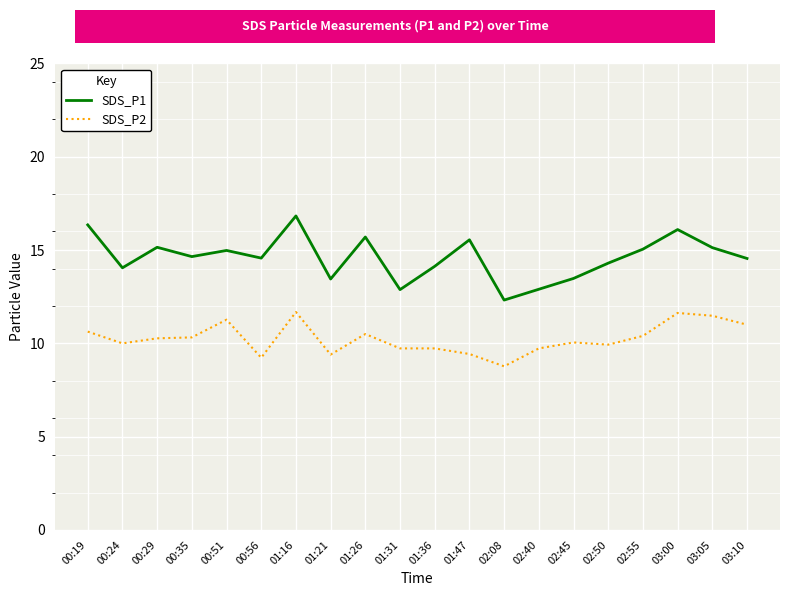

The SDS_P1 series shows 22.8 at 03:10. True or false?

False